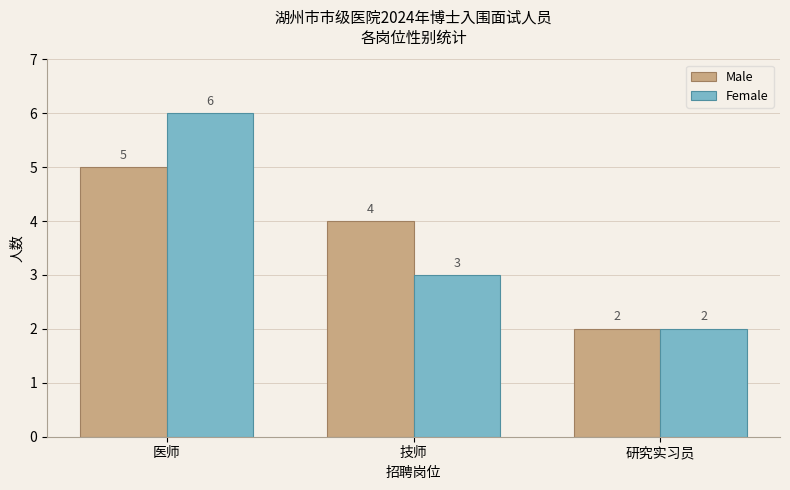

What is the difference between the maximum and minimum values in the Male series?

3